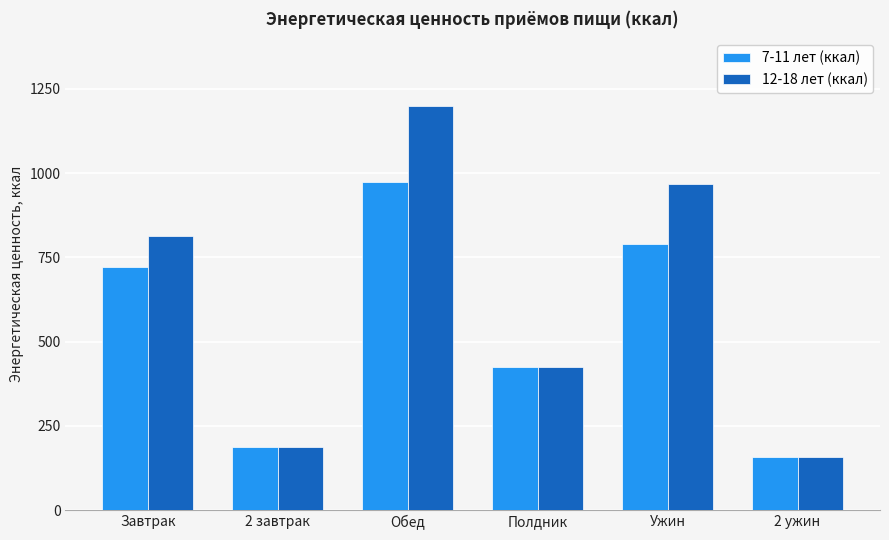

What is the label of the 5th bar from the right?

2 завтрак